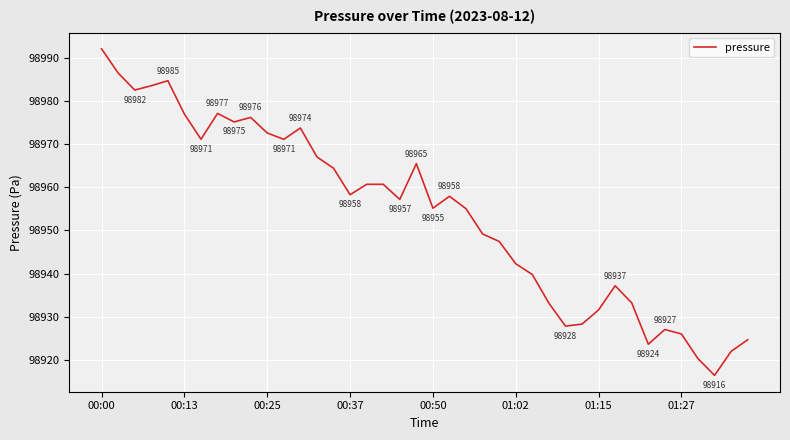

How many series are shown in this chart?

1